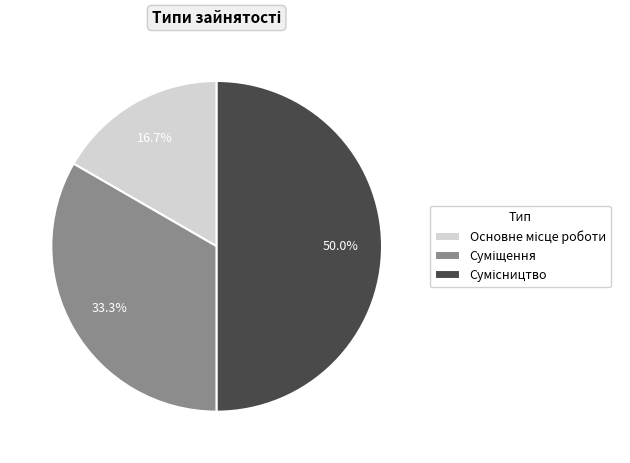

How many segments does this pie chart have?

3